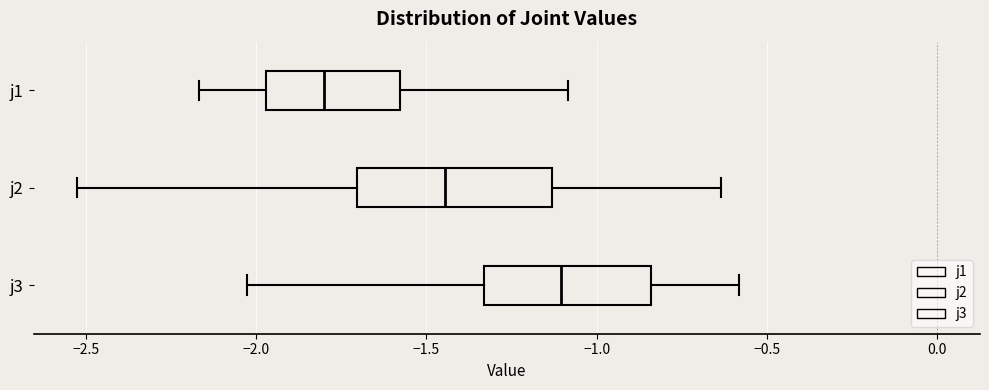

Where does the left whisker of the box for j2 end on the x-axis? The values are not printed on the chart, so give them approximately, as read against the axis.

-2.55